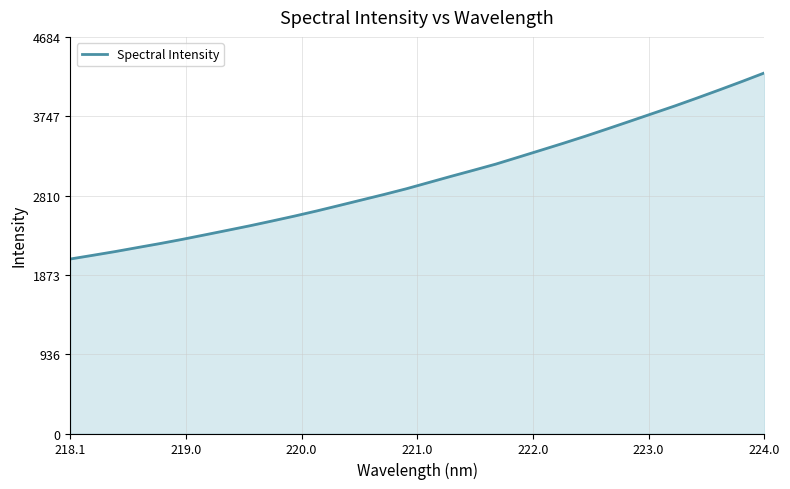

What is the average value?

3010.5